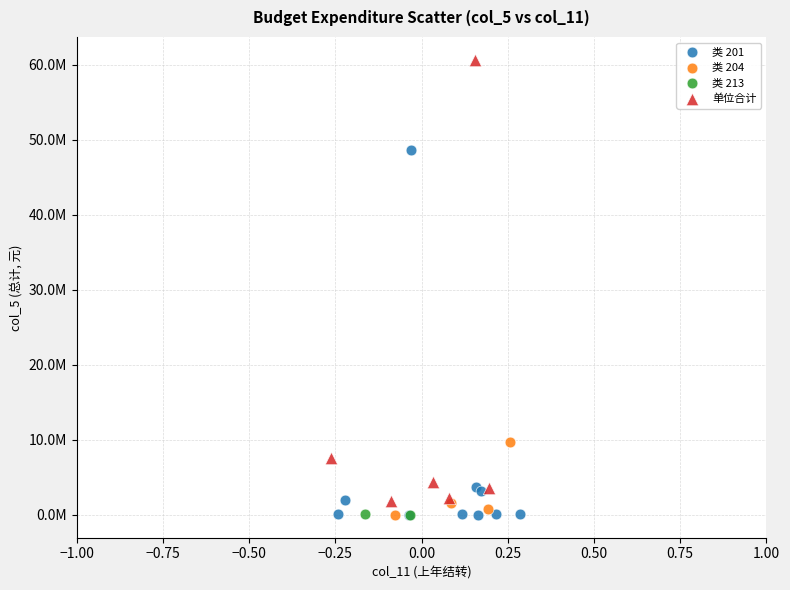

Which series has the widest spread of Y values?

单位合计